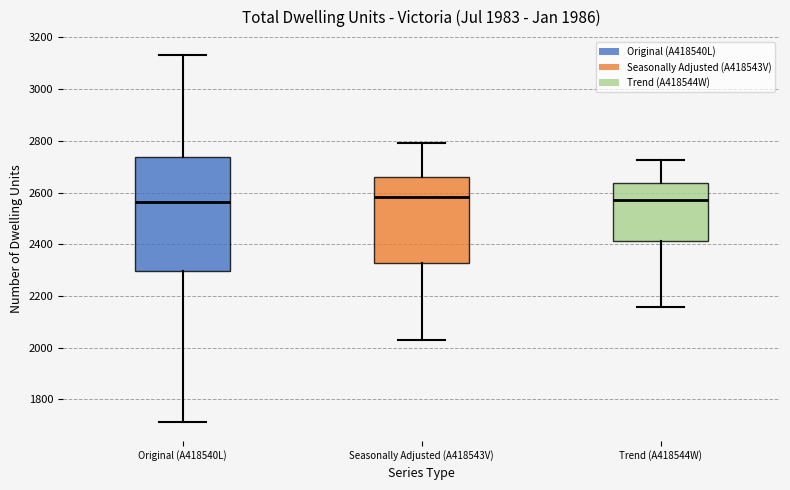

Where does the lower whisker of the box for Trend (A418544W) end on the y-axis? The values are not printed on the chart, so give them approximately, as read against the axis.

2160